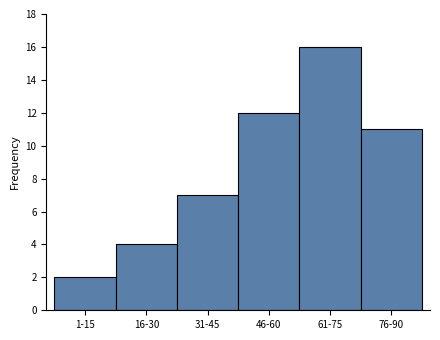

Reading right to left, extract all data points from this chart.

76-90=11	61-75=16	46-60=12	31-45=7	16-30=4	1-15=2